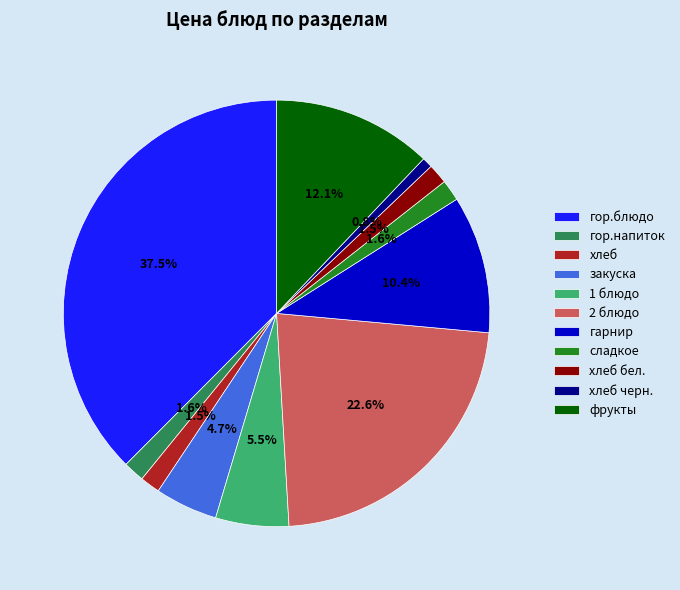

To the nearest percent, what is the combined percentage of фрукты and закуска?

17%